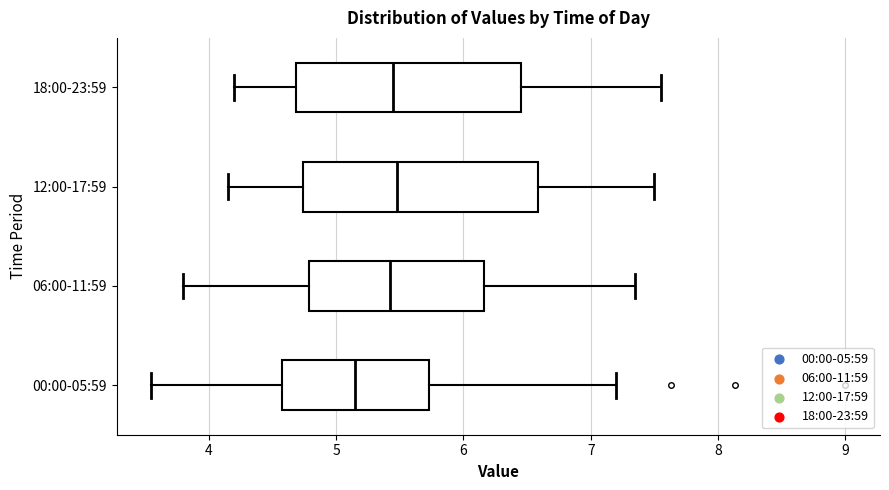

Where does the median line of the box for 00:00-05:59 sit on the x-axis? The values are not printed on the chart, so give them approximately, as read against the axis.

5.2